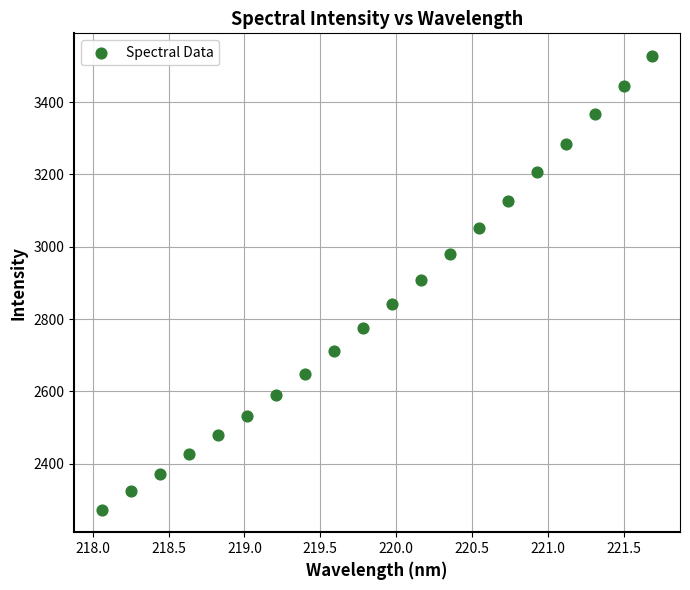

What is the range of X values (max minus min)?

3.6